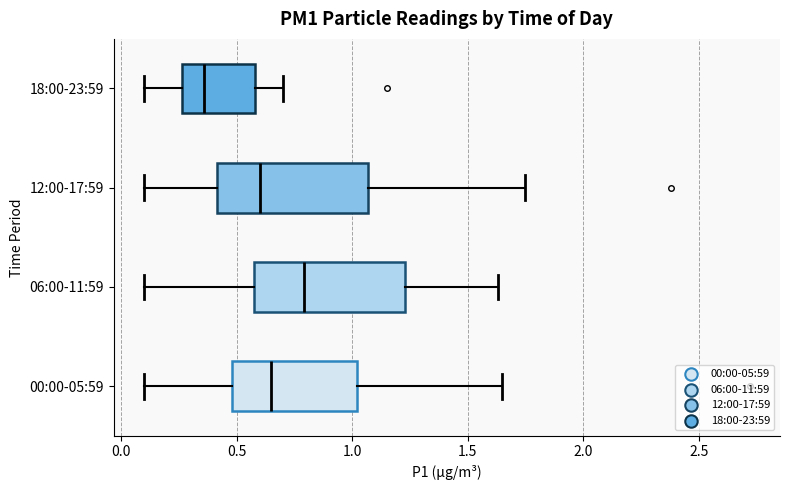

Reading bottom to top, transcribe this box plot: for each box, give where its median line is, the range the box spans, and where its two whiskers end, as read against the x-axis. The values are not printed on the chart, so give them approximately, as read against the axis.

00:00-05:59: median 0.65, box 0.50 to 1.00, whiskers 0.10 to 1.65
06:00-11:59: median 0.80, box 0.60 to 1.25, whiskers 0.10 to 1.65
12:00-17:59: median 0.60, box 0.40 to 1.05, whiskers 0.10 to 1.75
18:00-23:59: median 0.35, box 0.25 to 0.60, whiskers 0.10 to 0.70